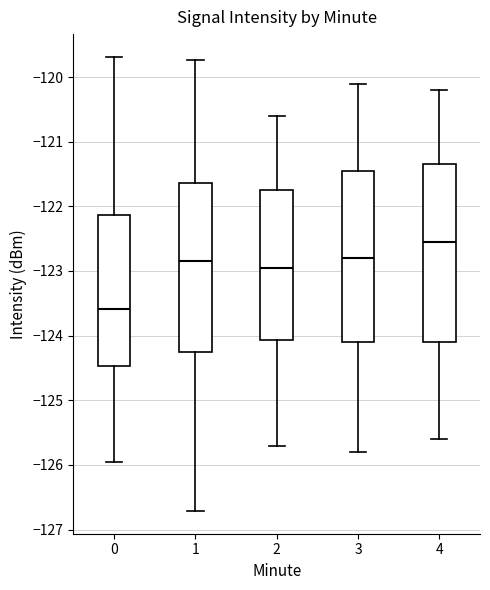

Reading left to right, transcribe this box plot: for each box, give where its median line is, the range the box spans, and where its two whiskers end, as read against the y-axis. The values are not printed on the chart, so give them approximately, as read against the axis.

0: median -123.6, box -124.5 to -122.1, whiskers -126.0 to -119.7
1: median -122.8, box -124.2 to -121.6, whiskers -126.7 to -119.7
2: median -122.9, box -124.1 to -121.7, whiskers -125.7 to -120.6
3: median -122.8, box -124.1 to -121.4, whiskers -125.8 to -120.1
4: median -122.5, box -124.1 to -121.3, whiskers -125.6 to -120.2